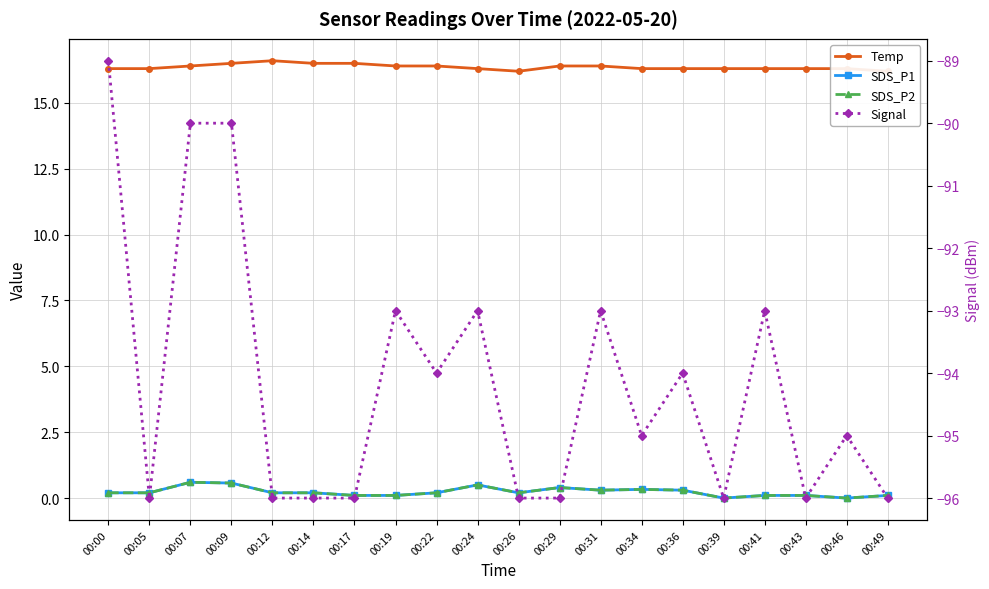

At how many categories does at least one series exceed -48?

20